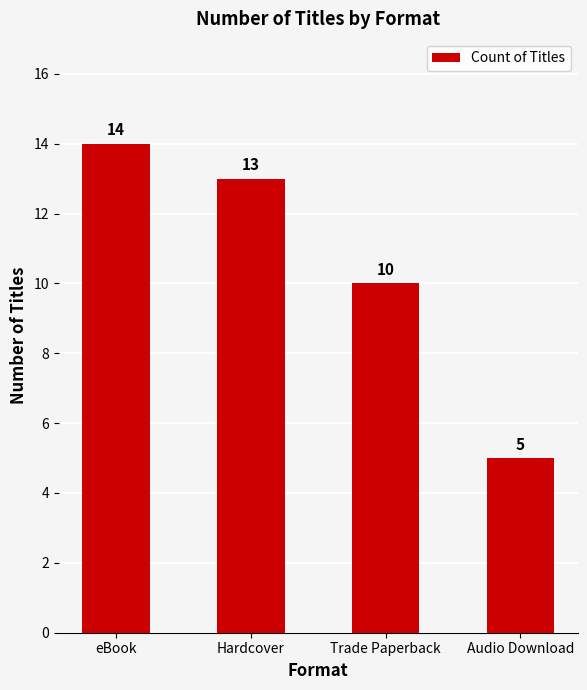

True or false: the data shows 14 at eBook.

True